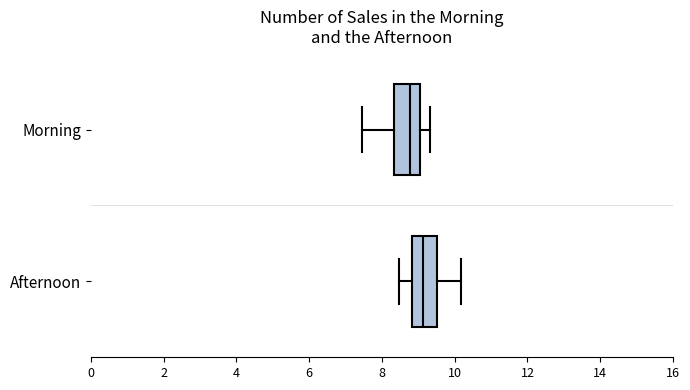

Which box has the furthest to the right median line?

Afternoon